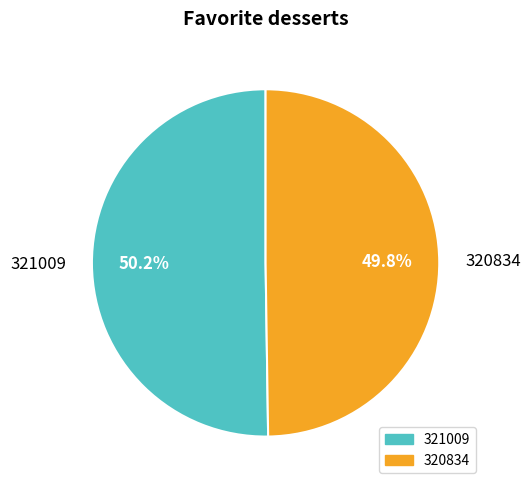

To the nearest percent, what percentage of the pie is 320834?

50%